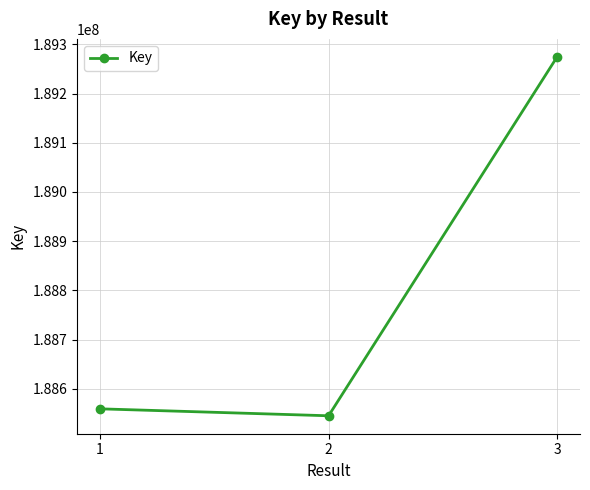

Is it true that the value at 2 is 78317378?

False